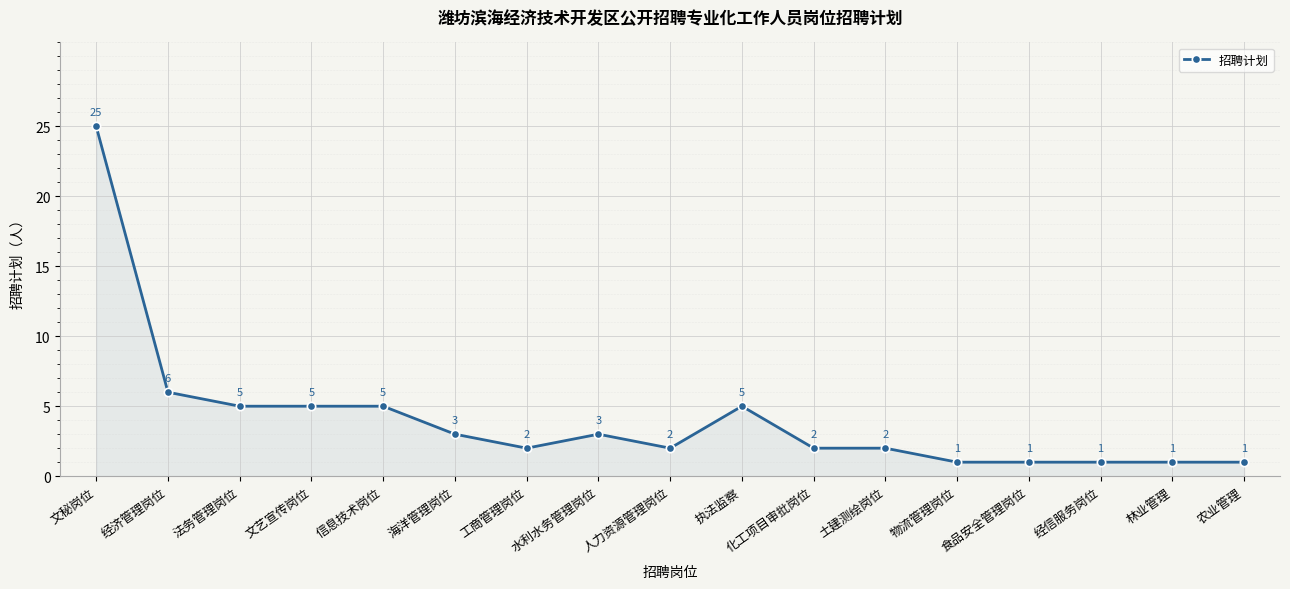

Approximately how many times larger is the value at 执法监察 compared to 人力资源管理岗位?

2.5